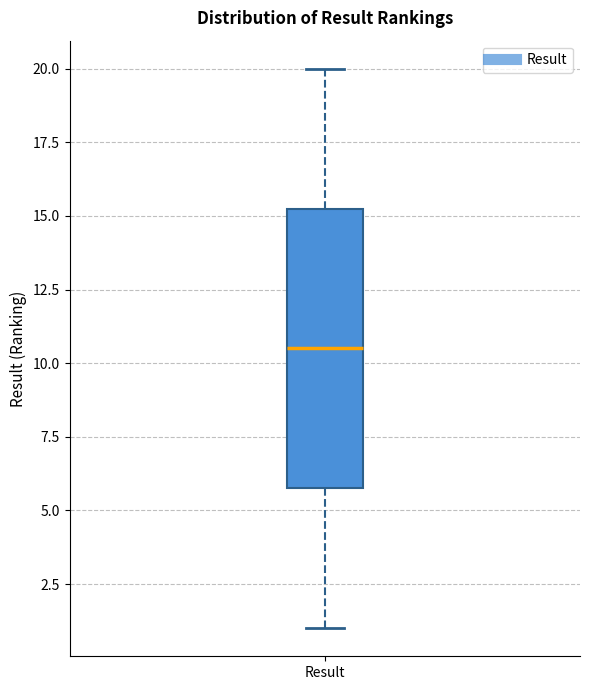

Transcribe this box plot: give where the median line is, the range the box spans, and where the two whiskers end, as read against the y-axis. The values are not printed on the chart, so give them approximately, as read against the axis.

median 10.5, box 6.0 to 15.5, whiskers 1.0 to 20.0